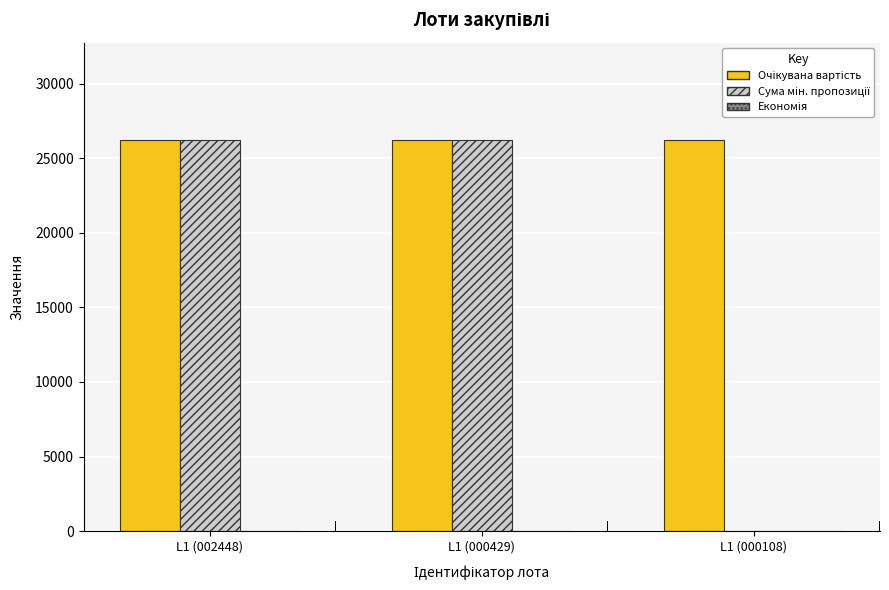

What is the total value across all series at L1 (002448)?

52400